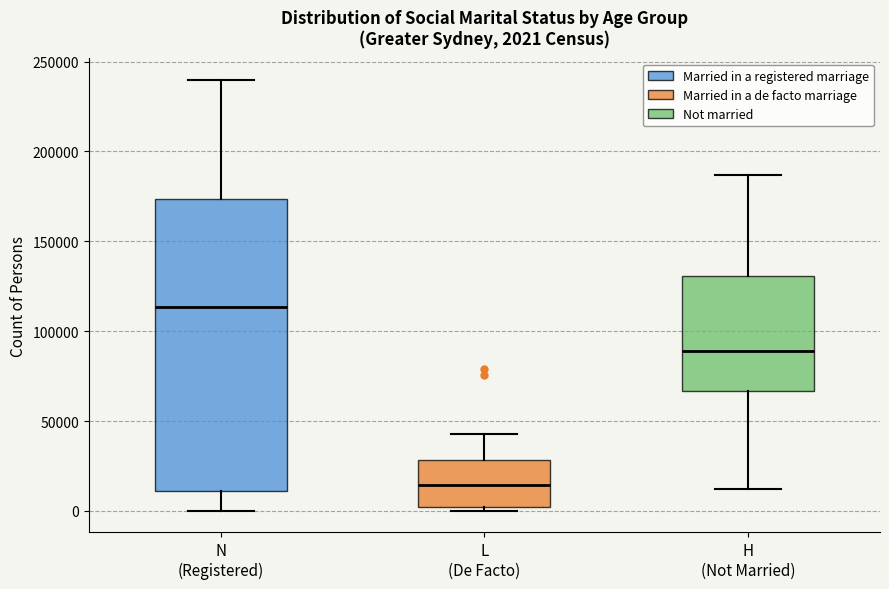

Which box has the lowest median line?

L (De Facto)